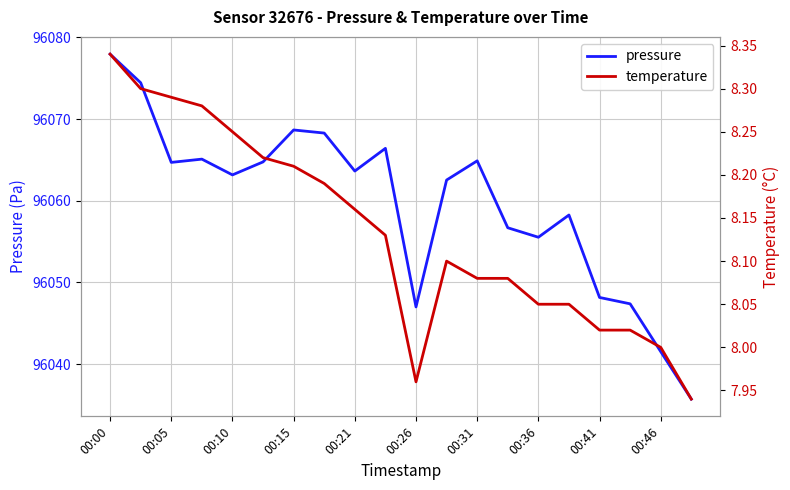

Reading right to left, what are all the values shown in this chart?

pressure: 96035.7	96041.5	96047.4	96048.2	96058.2	96055.5	96056.7	96064.9	96062.5	96047.0	96066.4	96063.6	96068.3	96068.7	96064.8	96063.2	96065.1	96064.7	96074.4	96077.9
temperature: 7.9	8.0	8.0	8.0	8.1	8.1	8.1	8.1	8.1	8.0	8.1	8.2	8.2	8.2	8.2	8.2	8.3	8.3	8.3	8.3